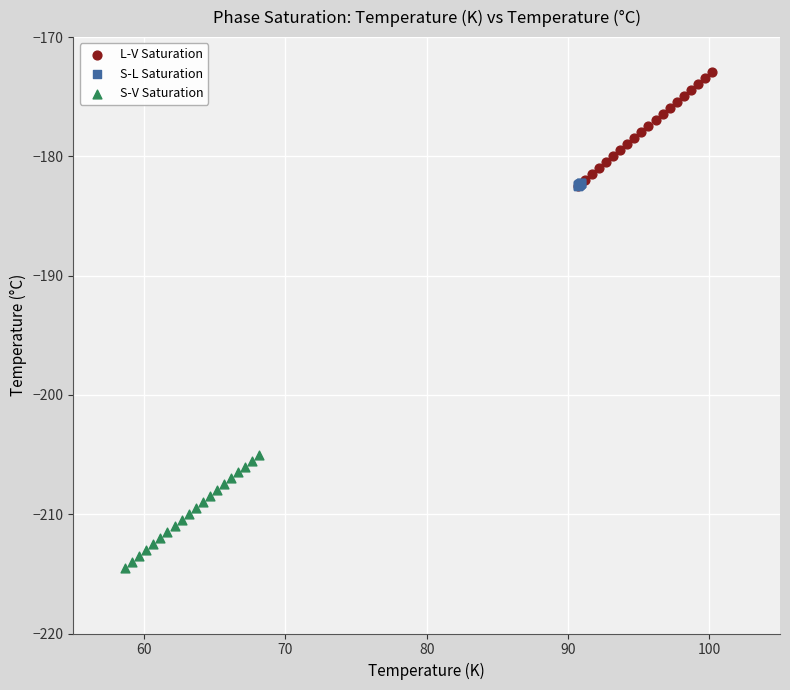

What are all the series names shown in the legend?

L-V Saturation, S-L Saturation, S-V Saturation